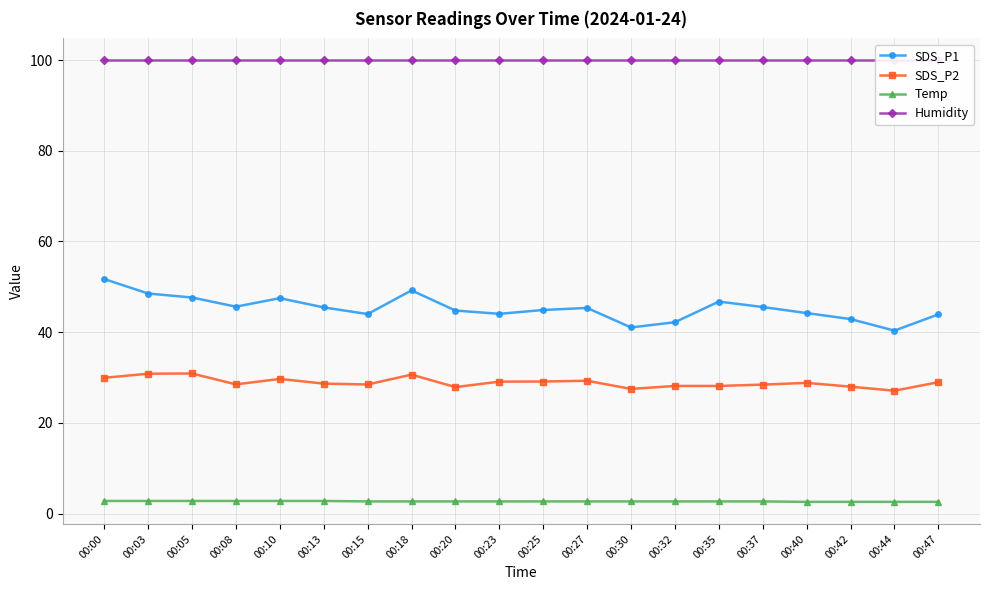

What is the total value across all series at 00:42?

173.4